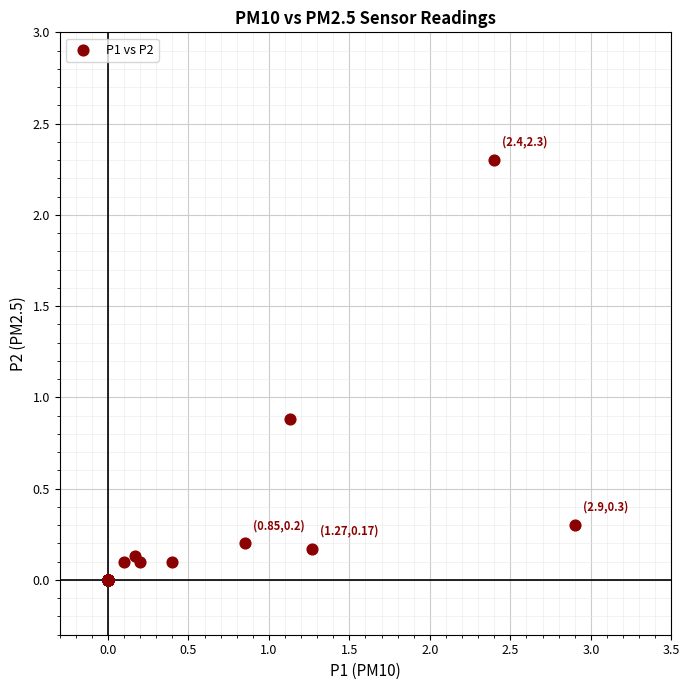

What Y value in the scatter plot is closest to 1?

0.9